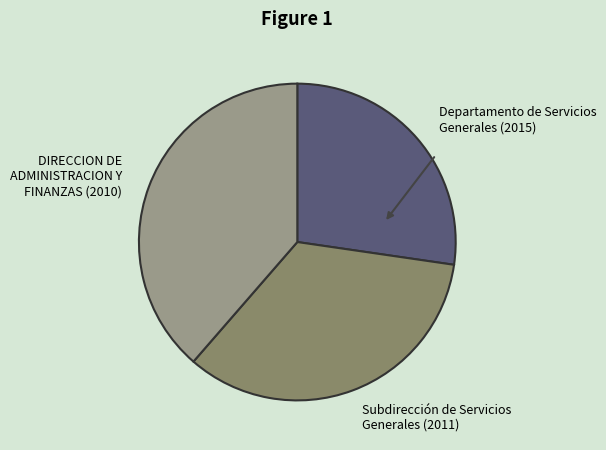

Is Departamento de Servicios Generales (2015) the majority of the pie?

No